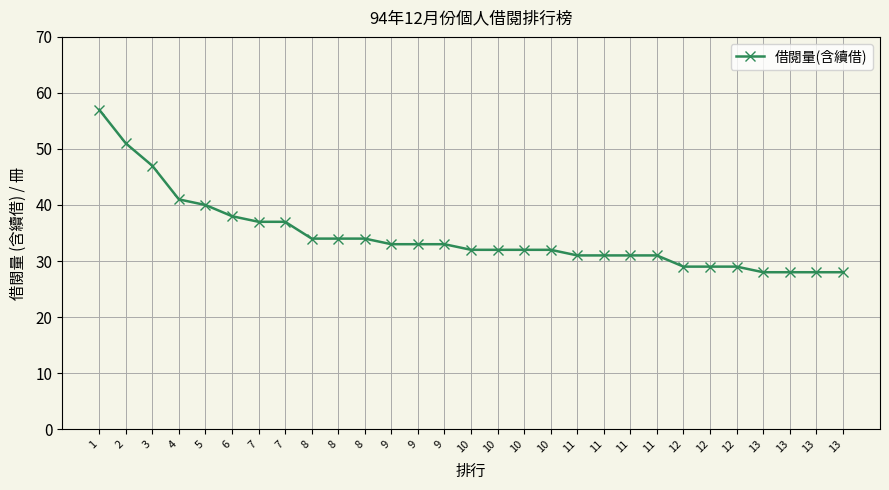

What is the difference between the maximum and minimum values?

29